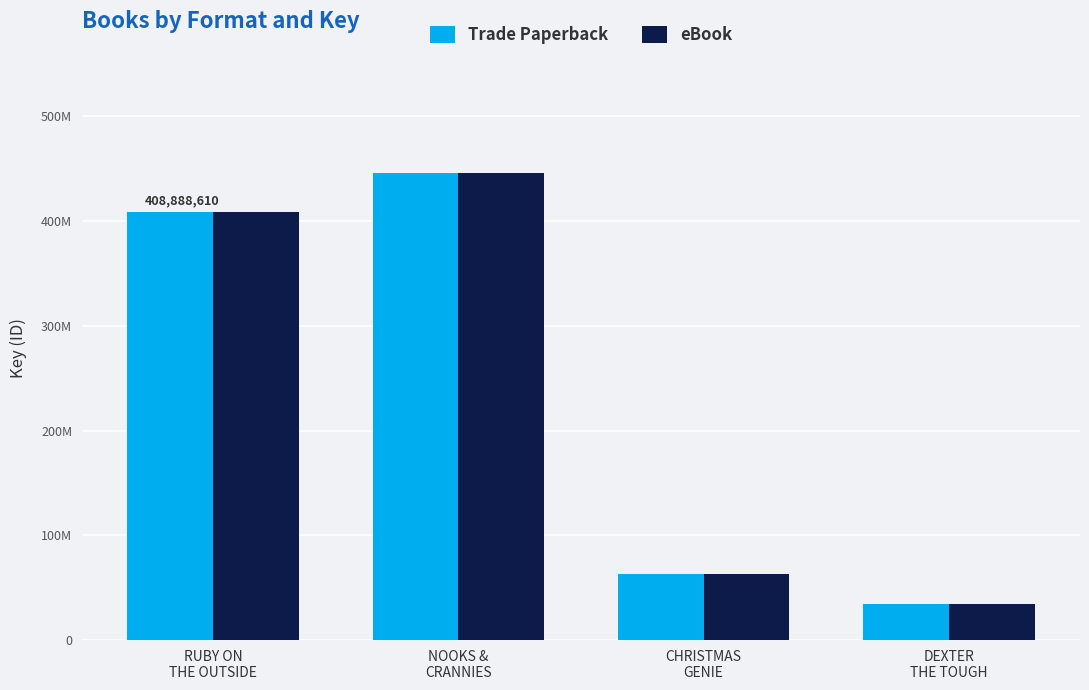

Is it true that eBook equals 33987641 at DEXTER
THE TOUGH?

True